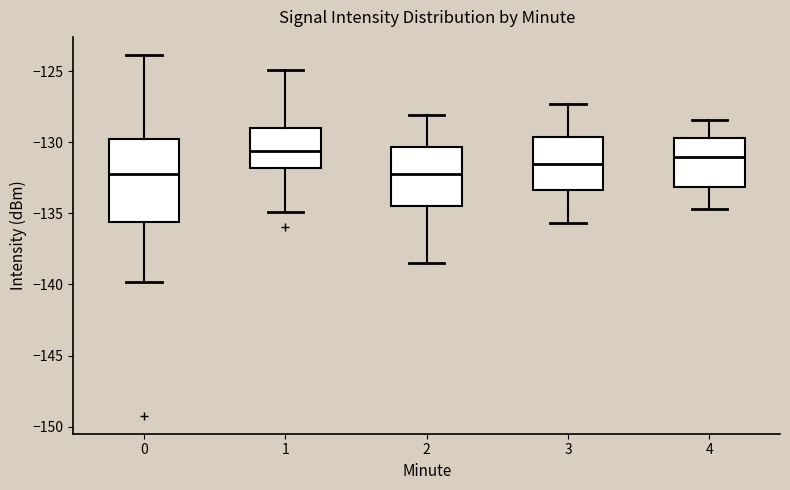

Where is the lower edge of the box at x = 1 on the y-axis? The values are not printed on the chart, so give them approximately, as read against the axis.

-132.0